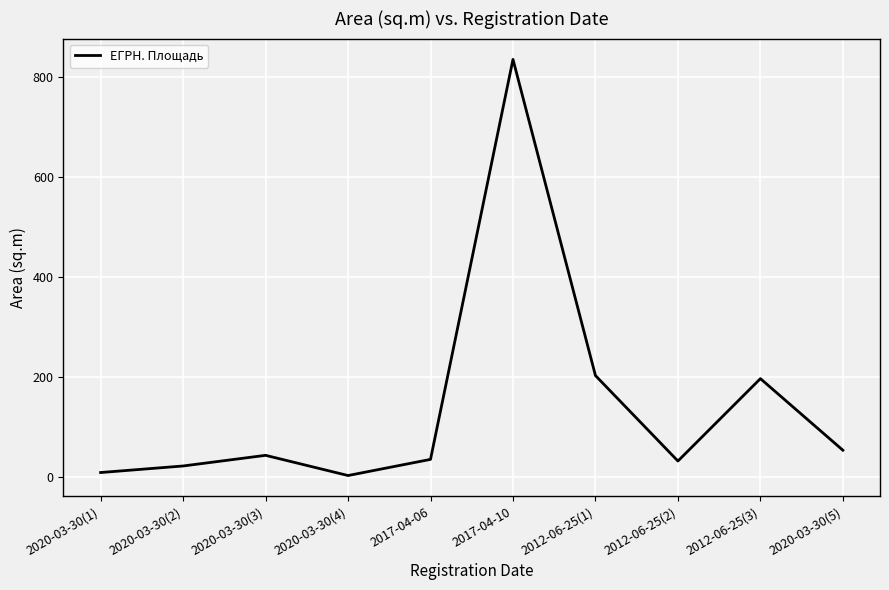

What is the difference between the values at 2012-06-25(3) and 2020-03-30(2)?

174.7